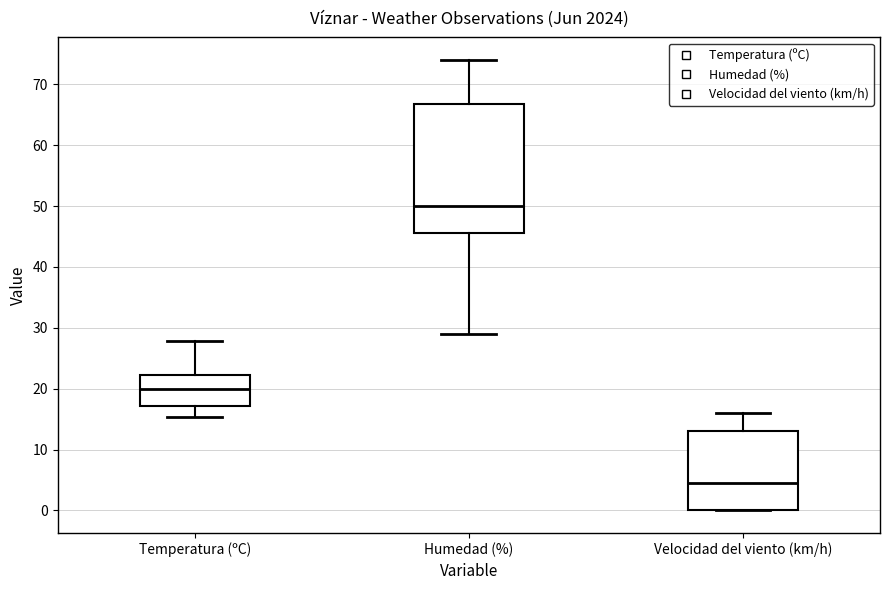

Reading left to right, transcribe this box plot: for each box, give where its median line is, the range the box spans, and where its two whiskers end, as read against the y-axis. The values are not printed on the chart, so give them approximately, as read against the axis.

Temperatura (ºC): median 20, box 17 to 22, whiskers 15 to 28
Humedad (%): median 50, box 46 to 67, whiskers 29 to 74
Velocidad del viento (km/h): median 5, box 0 to 13, whiskers 0 to 16